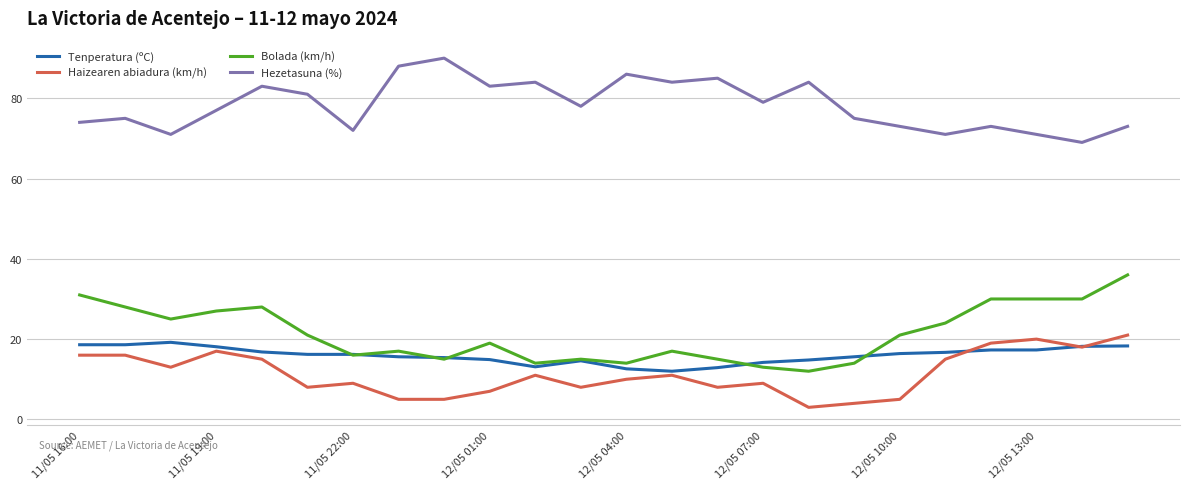

Which series has the largest total across all categories?

Hezetasuna (%)